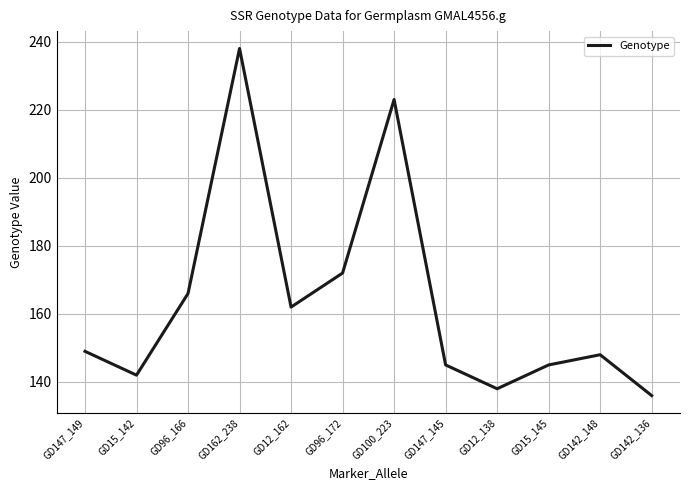

The value at GD162_238 is 408. True or false?

False